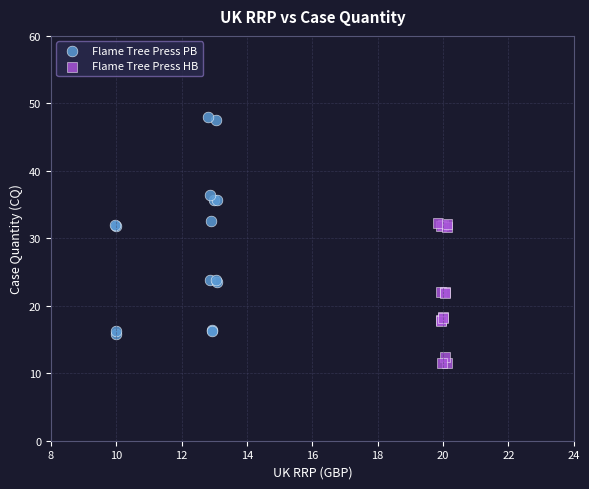

Which series reaches the maximum Y coordinate?

Flame Tree Press PB